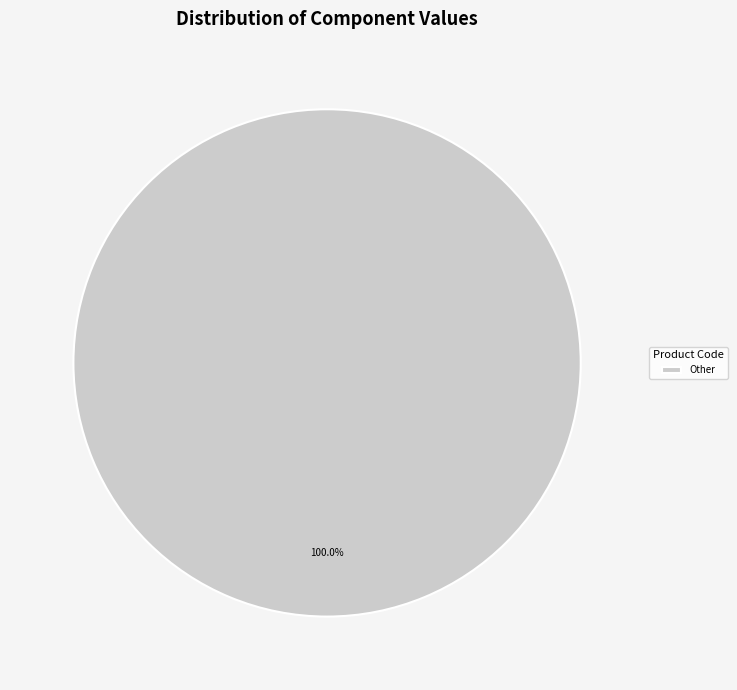

Which slice represents more than half of the pie?

Other